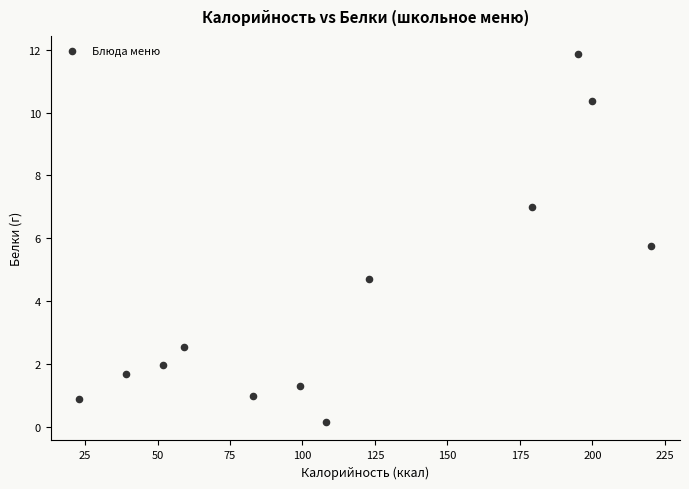

What is the range of Y values (max minus min)?

11.7